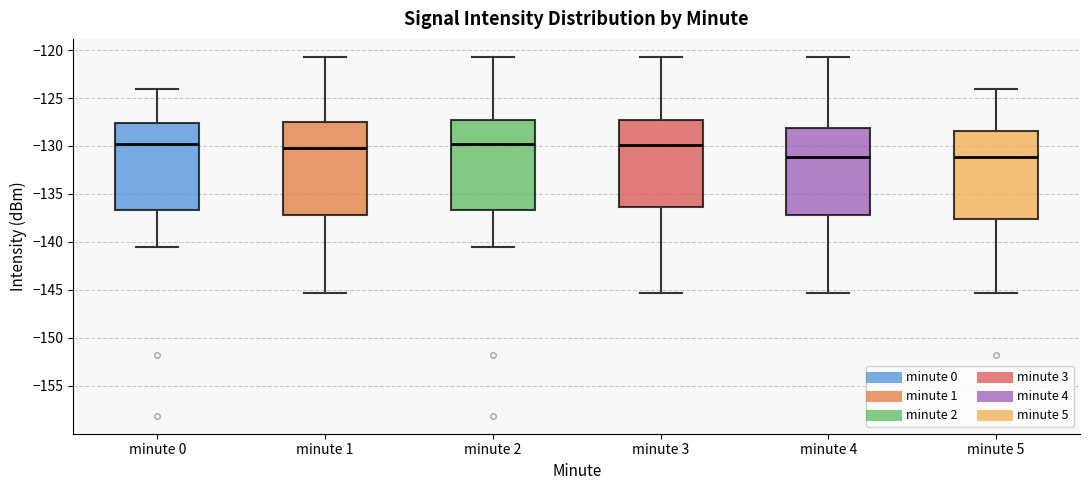

Where does the upper whisker of the box for minute 1 end on the y-axis? The values are not printed on the chart, so give them approximately, as read against the axis.

-120.5